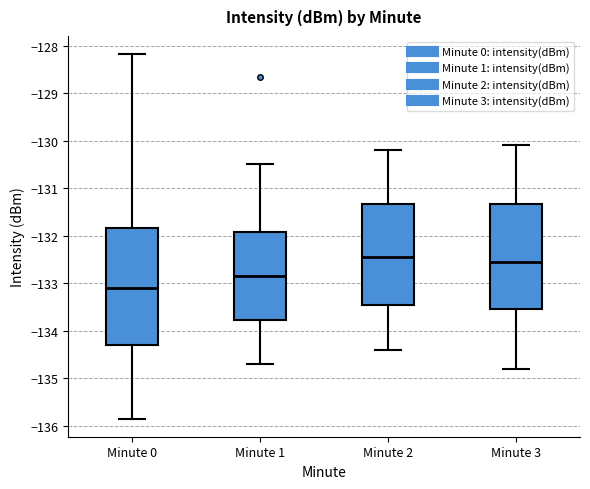

Reading left to right, read every box against the y-axis: the position of its median line, the range the box covers, and the ends of its whiskers. The values are not printed on the chart, so give them approximately, as read against the axis.

Minute 0: median -133.1, box -134.3 to -131.8, whiskers -135.8 to -128.2
Minute 1: median -132.8, box -133.8 to -131.9, whiskers -134.7 to -130.5
Minute 2: median -132.4, box -133.4 to -131.3, whiskers -134.4 to -130.2
Minute 3: median -132.5, box -133.5 to -131.3, whiskers -134.8 to -130.1